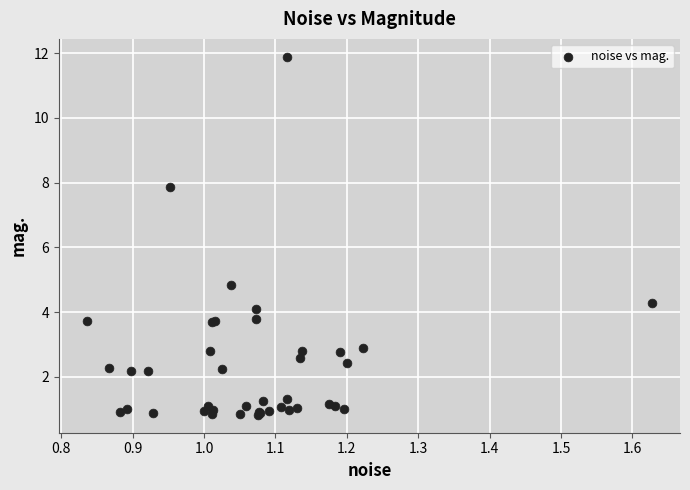

What Y value in the scatter plot is closest to 6?

4.8